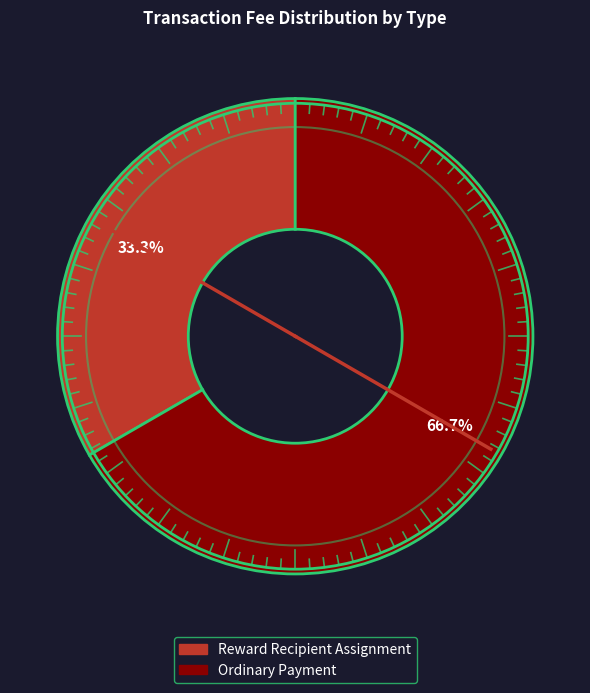

Rank the categories by value from lowest to highest.

Reward Recipient Assignment, Ordinary Payment